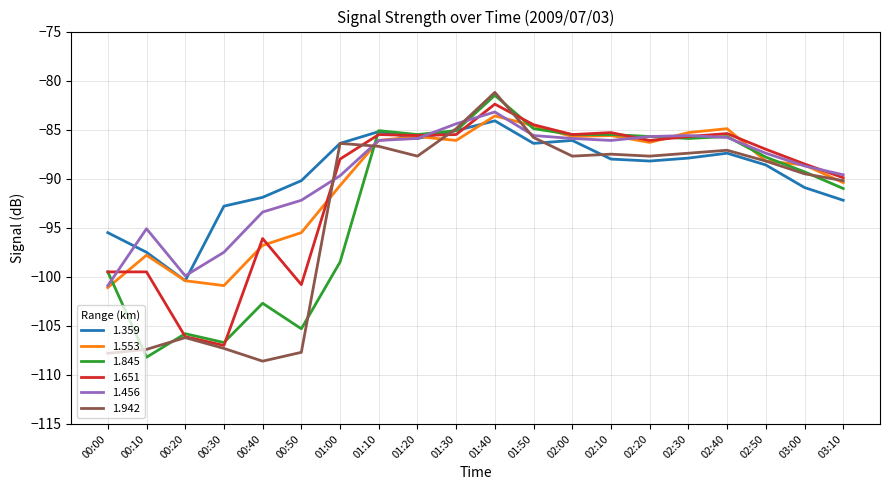

How many lines are shown in the chart?

6